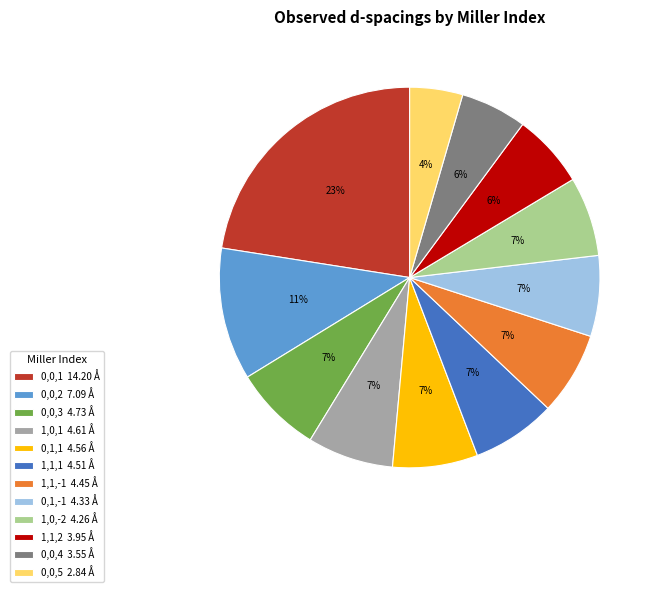

Approximately how many times larger is the value at 0,1,1 4.56 Å compared to 0,0,2 7.09 Å?

0.6